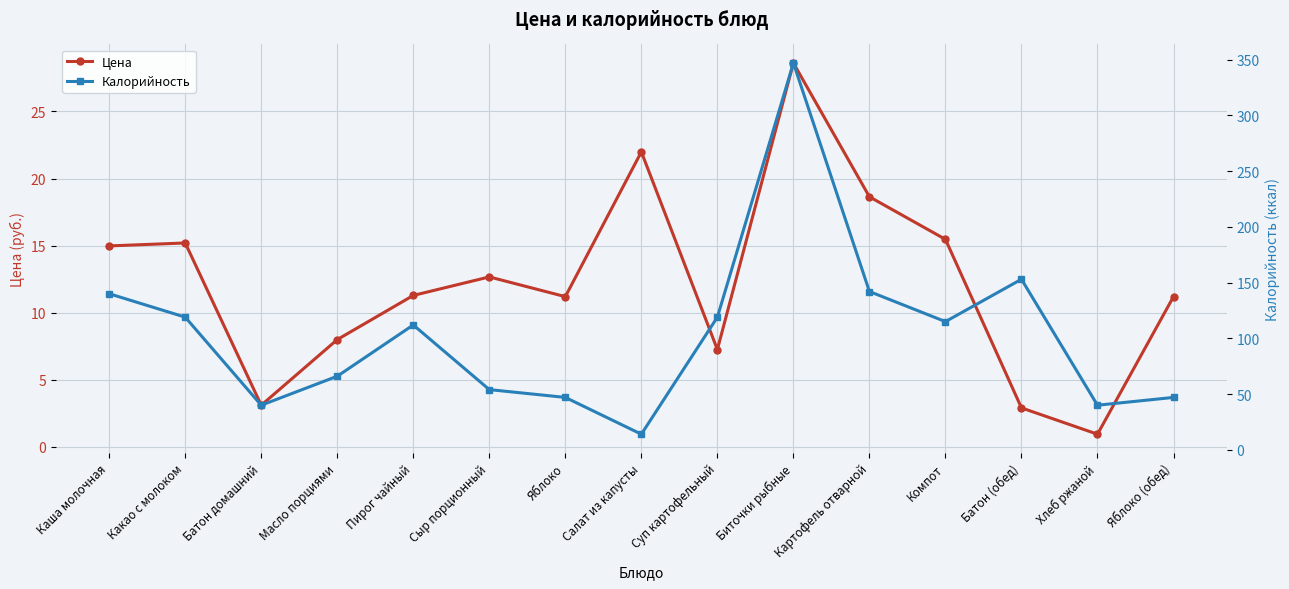

Which has a higher value, Яблоко or Масло порциями?

Яблоко